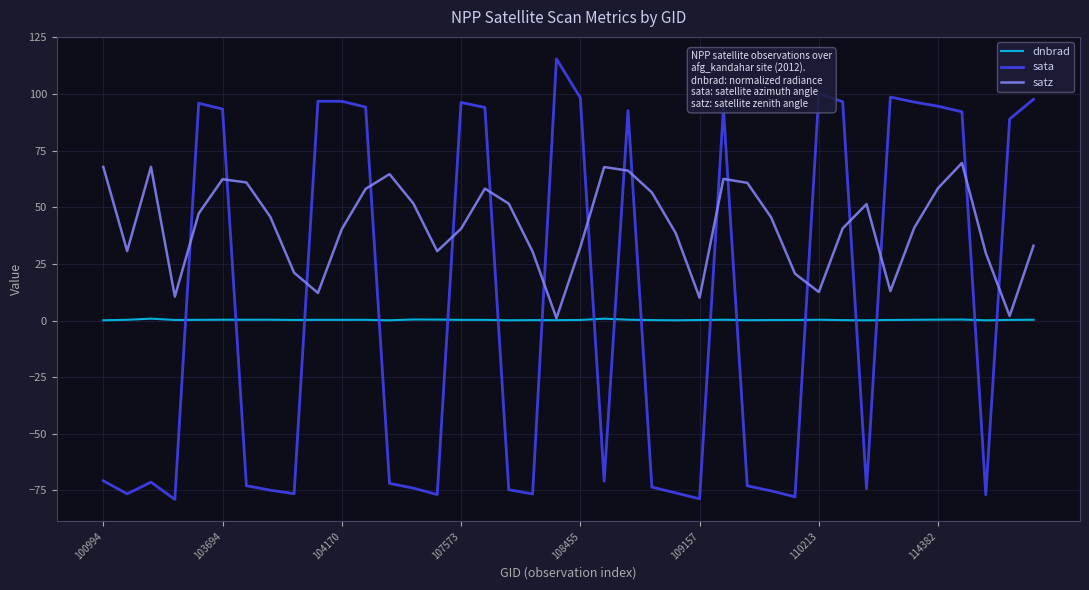

What are all the series names shown in the legend?

dnbrad, sata, satz